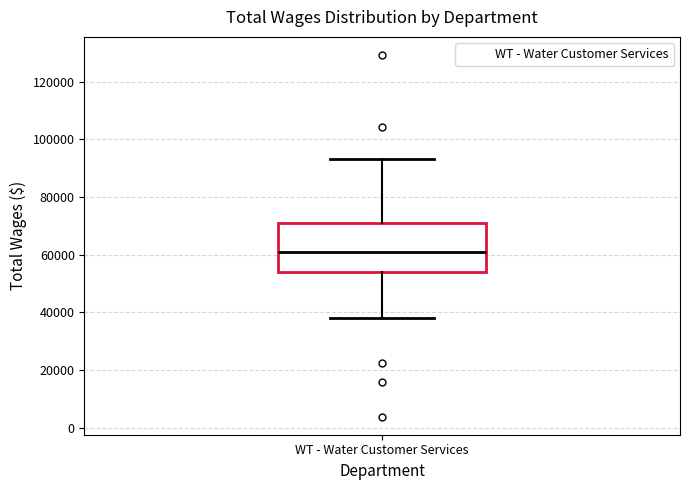

Read this box plot against the y-axis: the position of the median line, the range covered by the box, and the ends of both whiskers. The values are not printed on the chart, so give them approximately, as read against the axis.

median 62000, box 54000 to 72000, whiskers 38000 to 94000